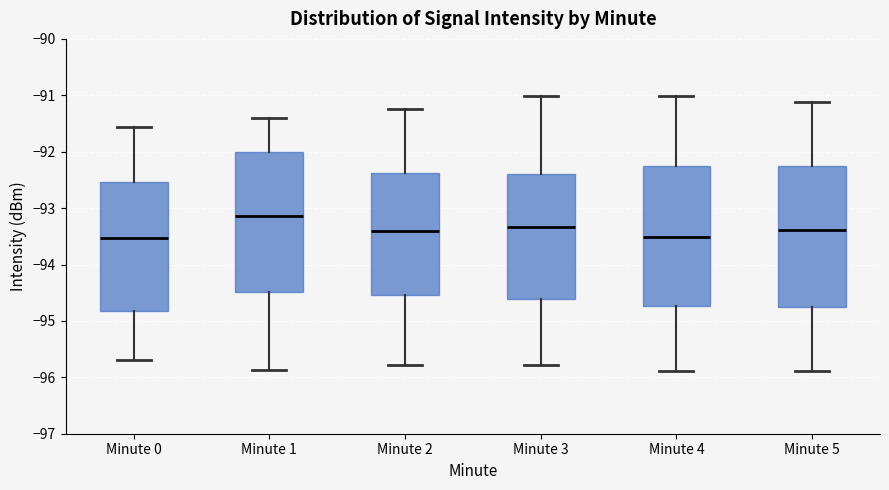

Reading left to right, read every box against the y-axis: the position of its median line, the range the box covers, and the ends of its whiskers. The values are not printed on the chart, so give them approximately, as read against the axis.

Minute 0: median -93.5, box -94.8 to -92.5, whiskers -95.7 to -91.6
Minute 1: median -93.1, box -94.5 to -92.0, whiskers -95.9 to -91.4
Minute 2: median -93.4, box -94.5 to -92.4, whiskers -95.8 to -91.2
Minute 3: median -93.3, box -94.6 to -92.4, whiskers -95.8 to -91.0
Minute 4: median -93.5, box -94.7 to -92.3, whiskers -95.9 to -91.0
Minute 5: median -93.4, box -94.8 to -92.3, whiskers -95.9 to -91.1